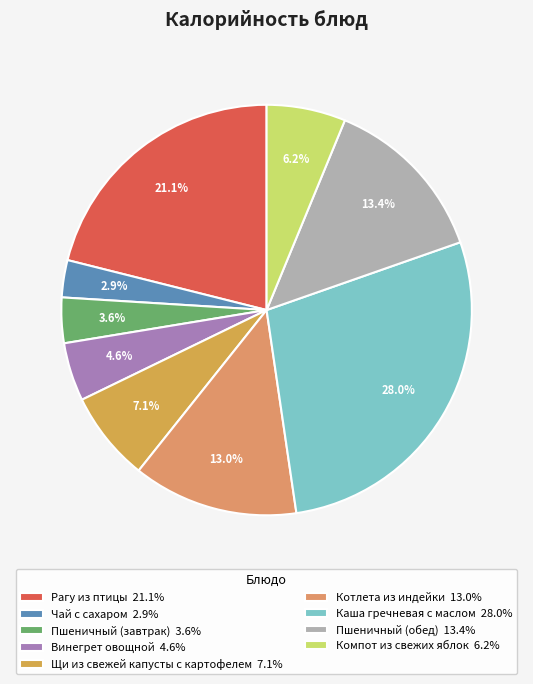

Is there a majority slice in this chart?

No